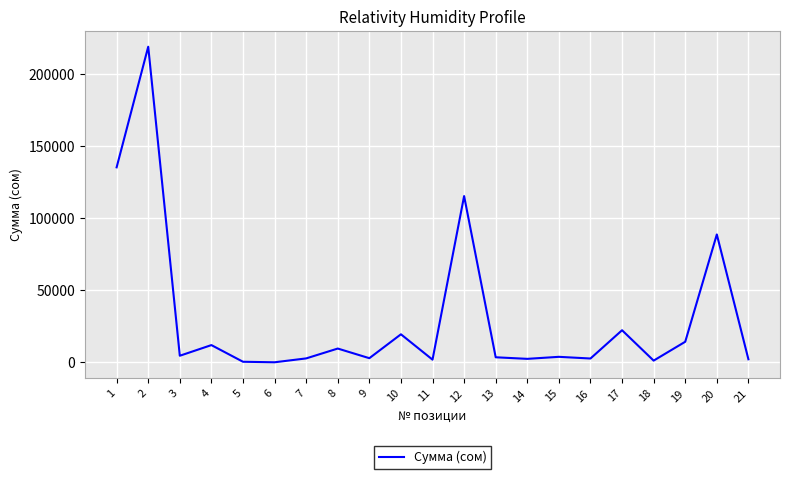

How many lines are shown in the chart?

1